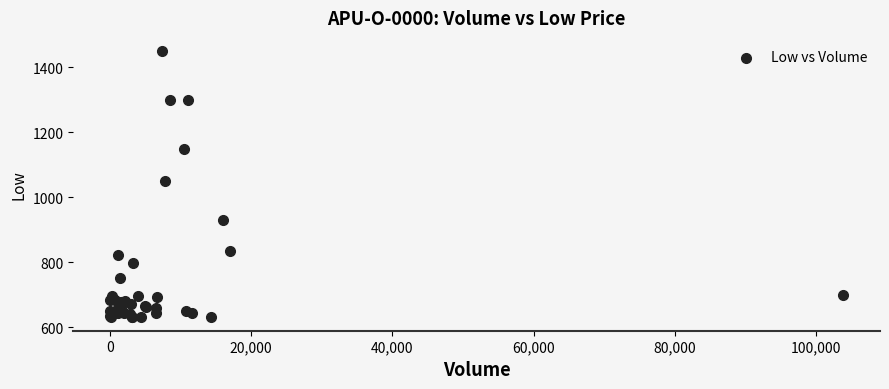

What Y value in the scatter plot is closest to 1040?

1050